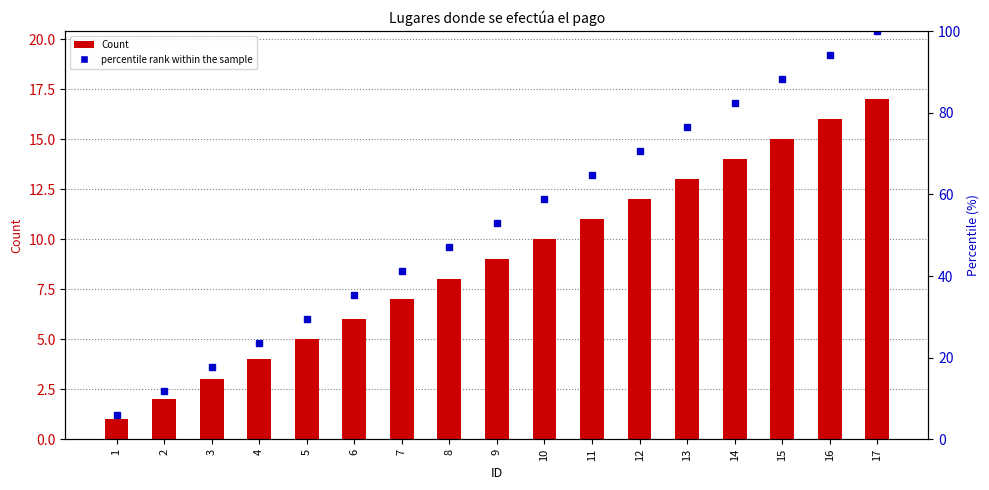

What is the value of the Count bar at the 17th from the left?

17.0